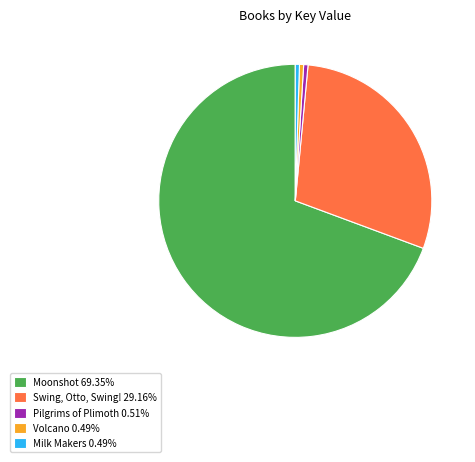

What is the ratio of the value at Swing, Otto, Swing! 29.16% to the value at Moonshot 69.35%?

0.4